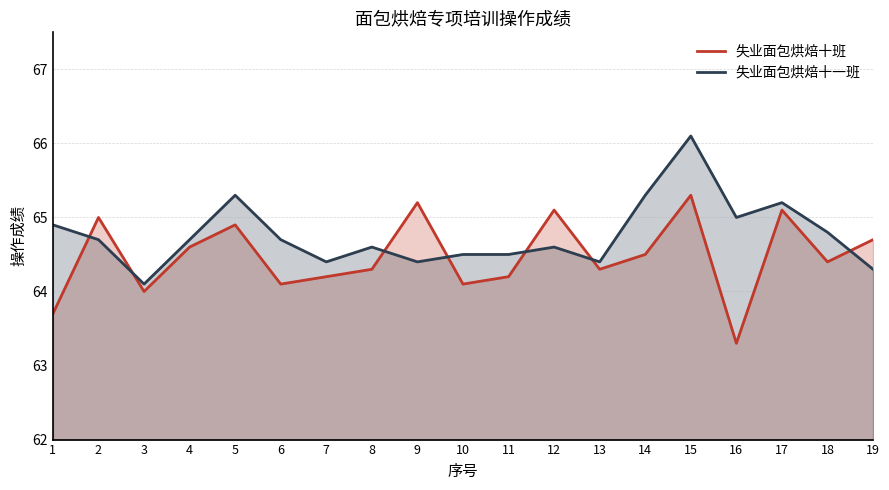

Which series changed the most between 7 and 10?

失业面包烘焙十班